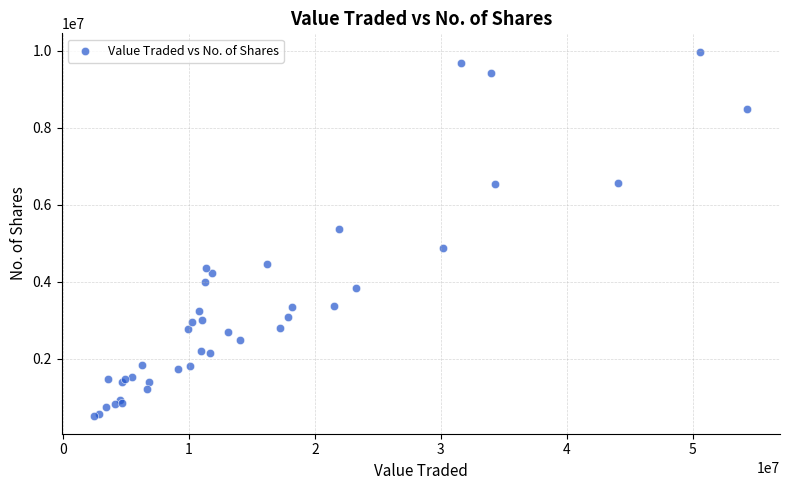

What Y value in the scatter plot is closest to 5246812?

5363950